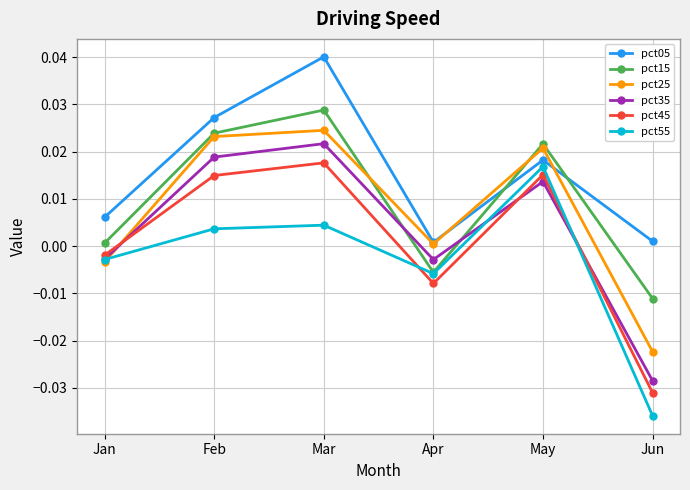

Where is the first local maximum for pct35?

Mar